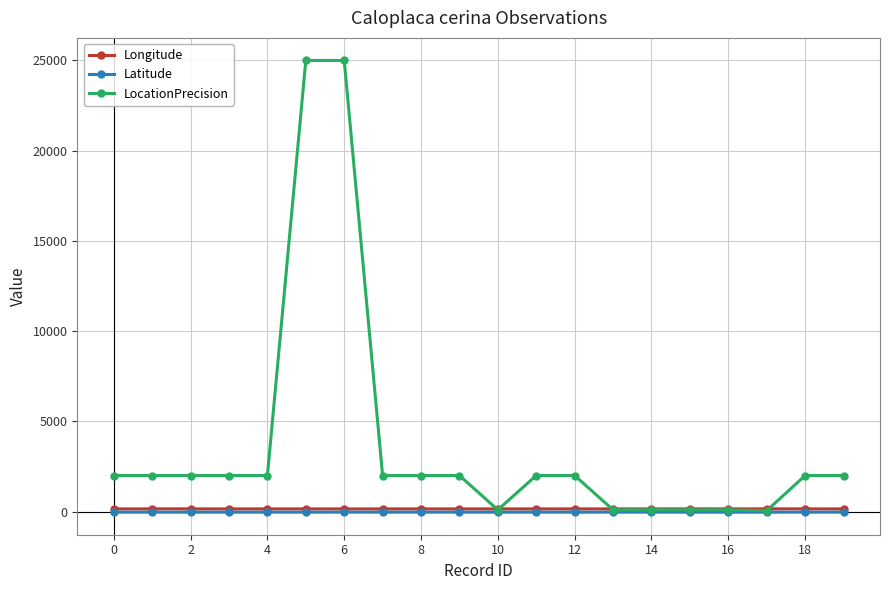

What is the greatest value displayed?

25000.0